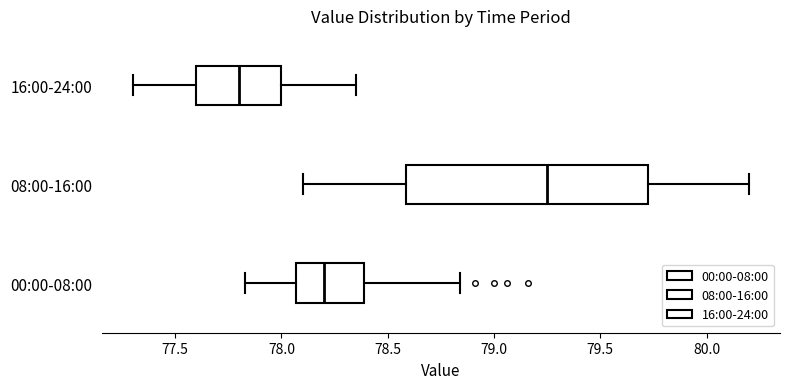

Where is the left edge of the box for 16:00-24:00 on the x-axis? The values are not printed on the chart, so give them approximately, as read against the axis.

77.60